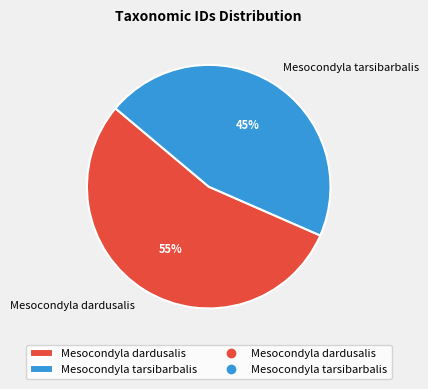

To the nearest percent, what is the average slice percentage?

50%